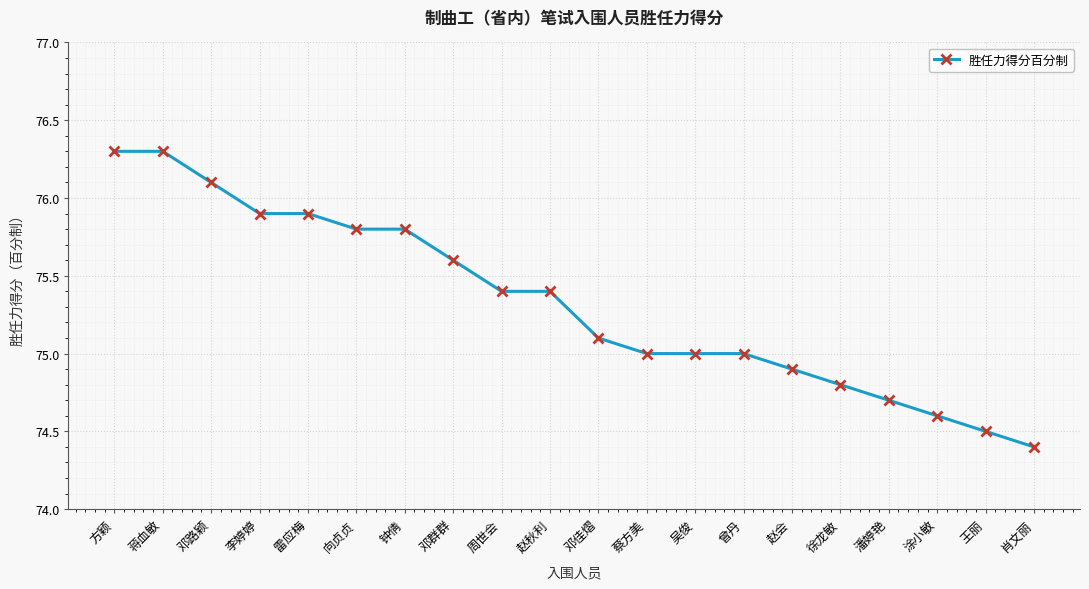

What is the minimum value shown in the chart?

74.4